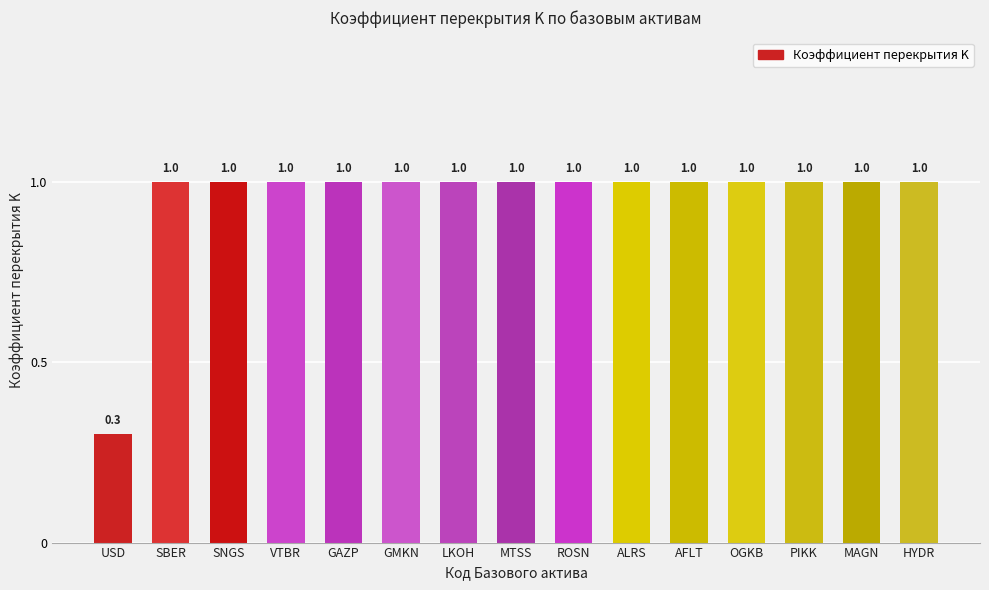

Which label corresponds to the smallest value in the chart?

USD